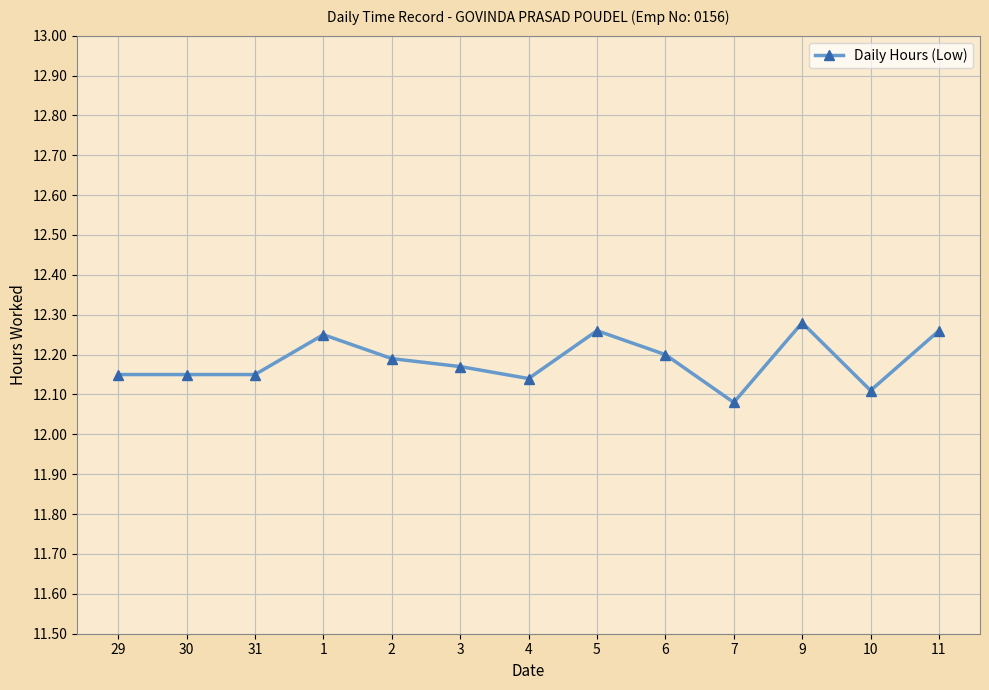

What position from the right is 30?

12